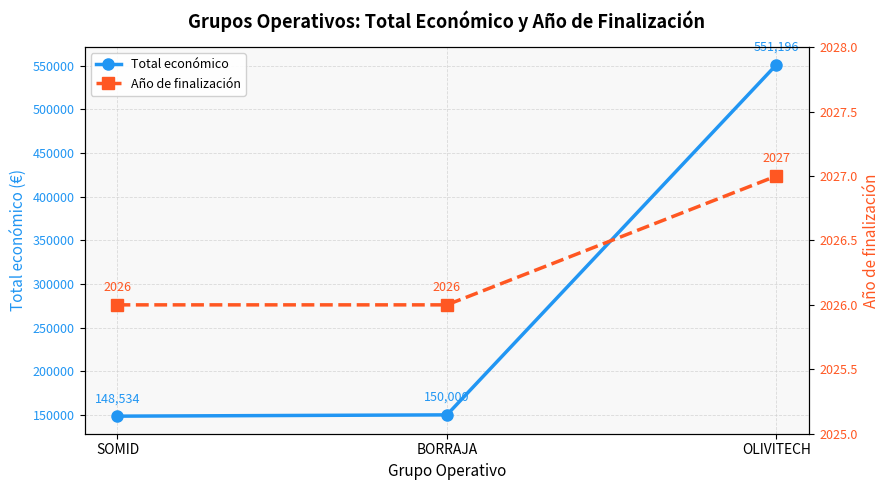

Reading right to left, list all the values displayed in this chart.

Total económico: OLIVITECH=551196	BORRAJA=150000	SOMID=148534
Año de finalización: OLIVITECH=2027	BORRAJA=2026	SOMID=2026